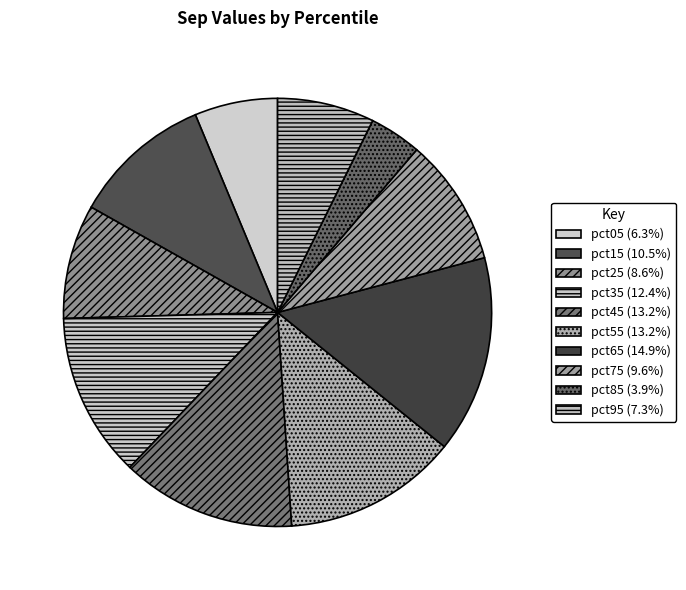

How many slices are in this pie chart?

10